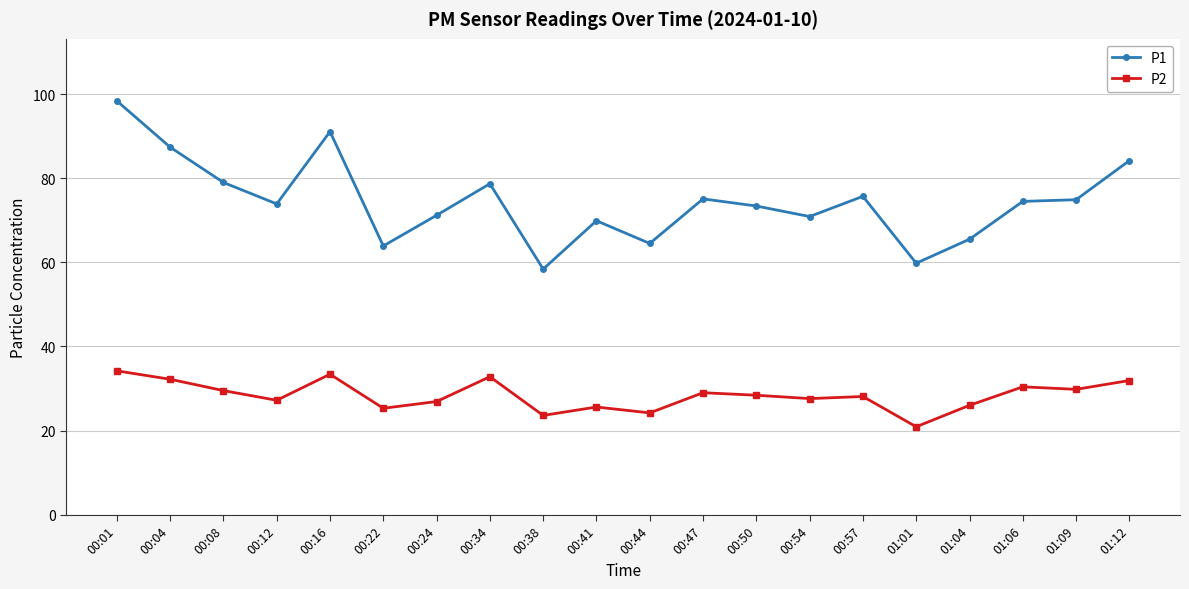

True or false: P2 and P1 intersect in this chart.

False